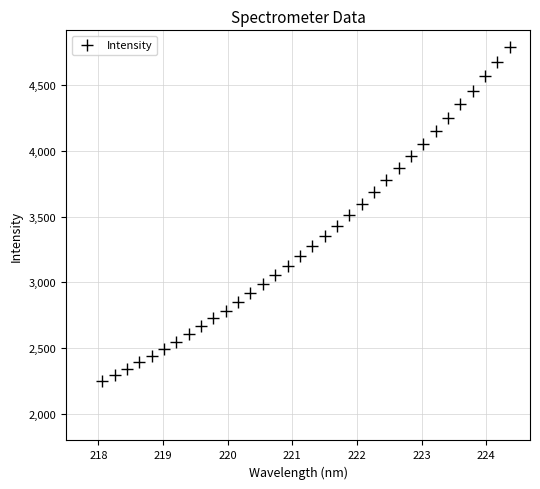

What is the range of X values (max minus min)?

6.3